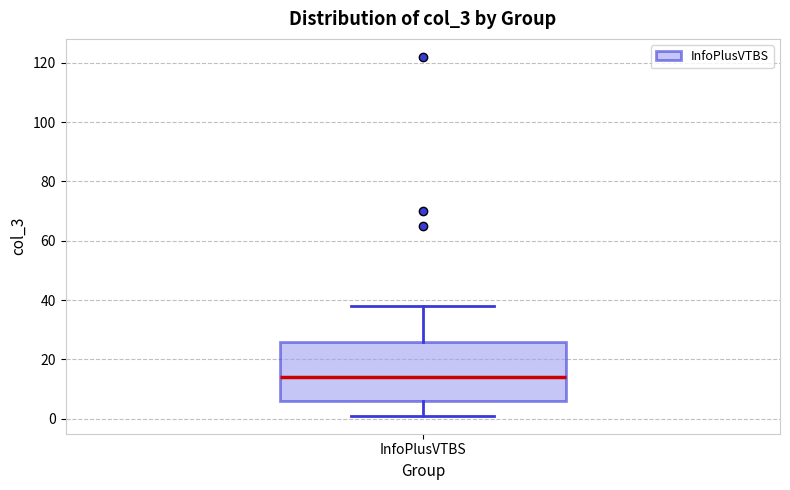

Where does the median line of the box for InfoPlusVTBS sit on the y-axis? The values are not printed on the chart, so give them approximately, as read against the axis.

14